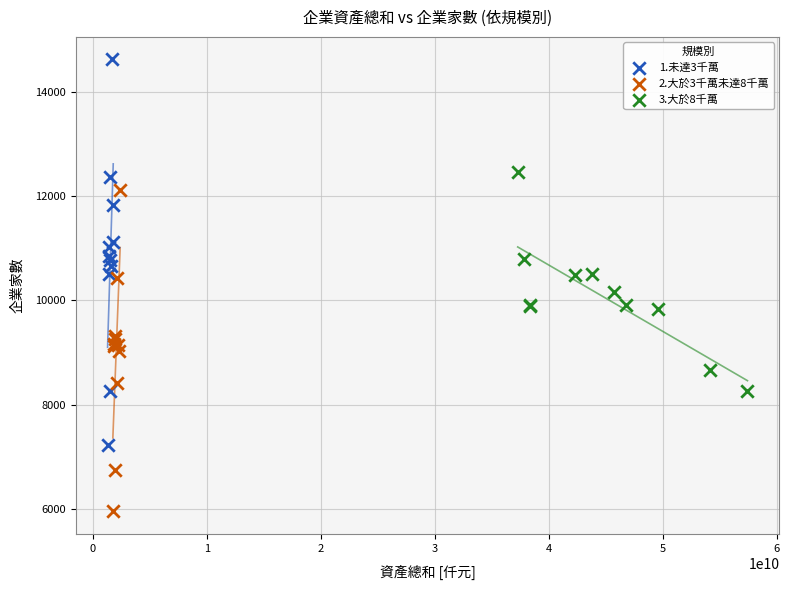

Which series reaches the maximum Y coordinate?

1.未達3千萬